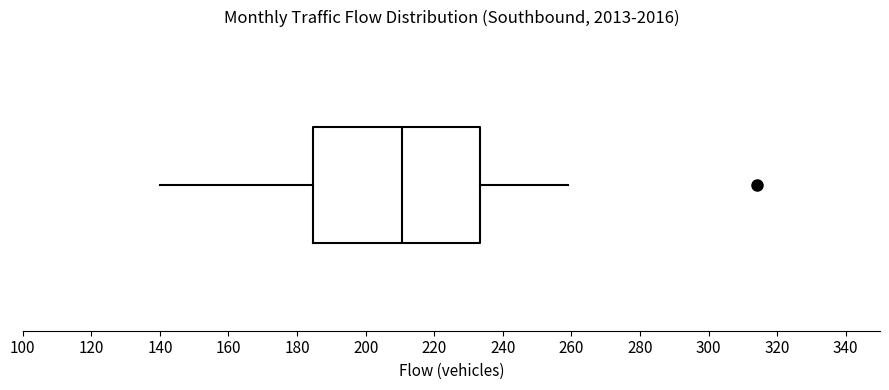

Read this box plot against the x-axis: the position of the median line, the range covered by the box, and the ends of both whiskers. The values are not printed on the chart, so give them approximately, as read against the axis.

median 210, box 184 to 234, whiskers 140 to 260